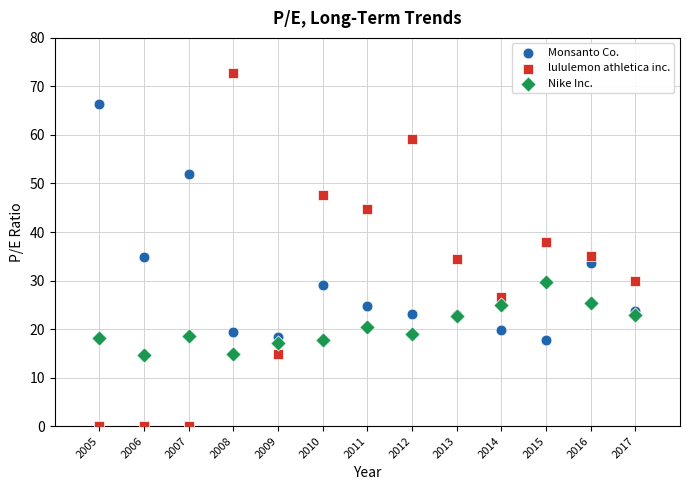

Which series has the largest Y range (max minus min)?

lululemon athletica inc.